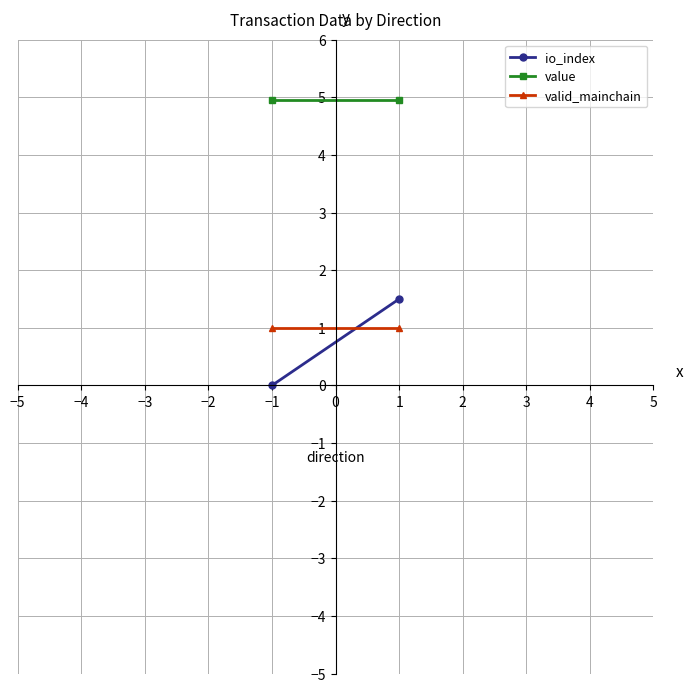

Is the value of valid_mainchain at 1 greater than the value of io_index at 1?

No